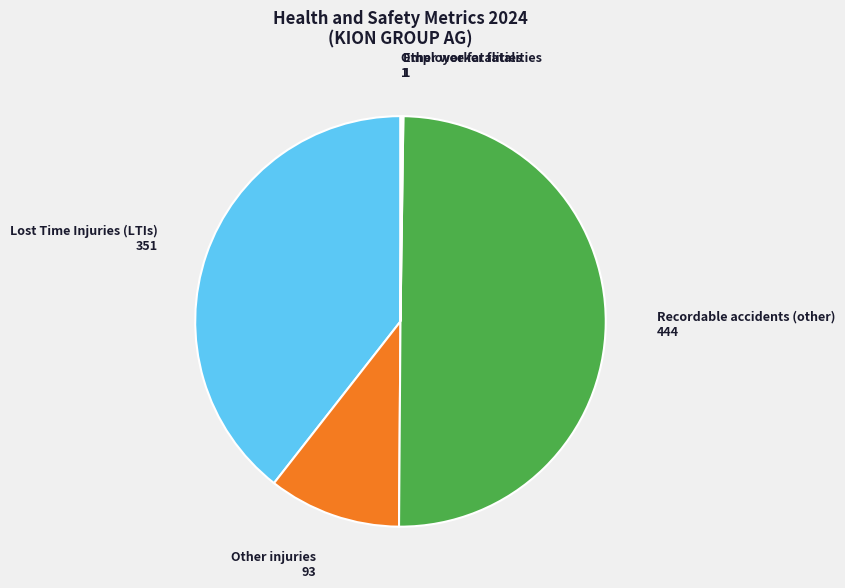

True or false: Other injuries accounts for 4% of the total.

False